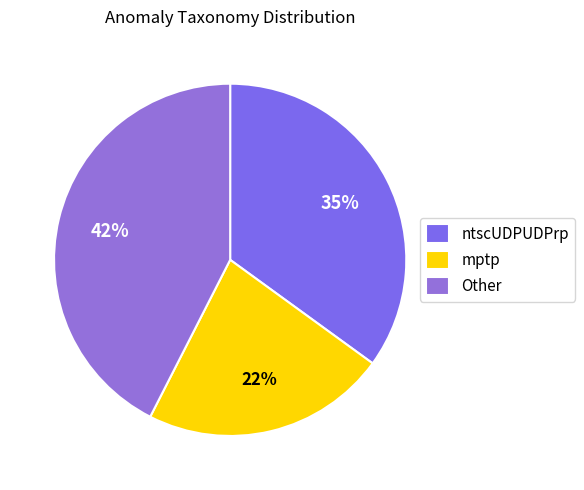

How many slices are in this pie chart?

3